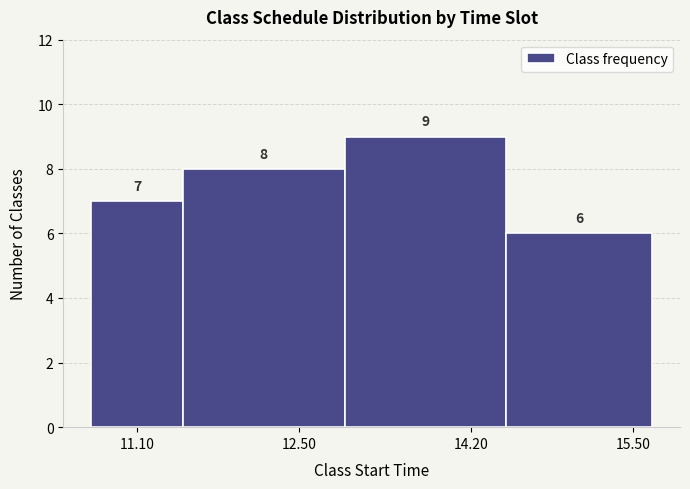

Reading left to right, extract all data points from this chart.

7	8	9	6